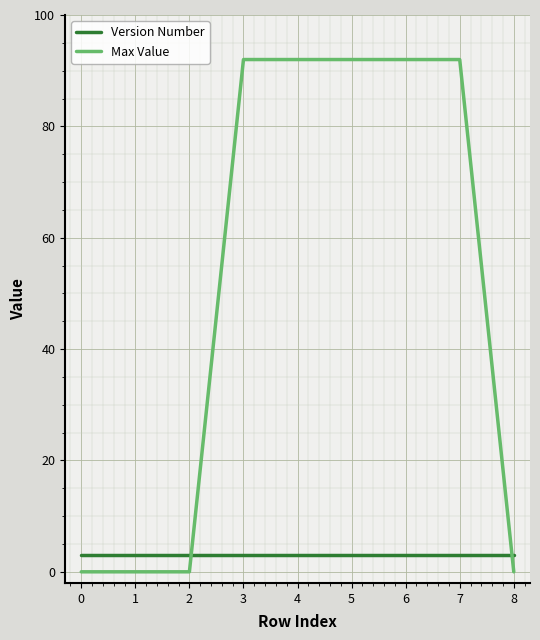

What are all the series names shown in the legend?

Version Number, Max Value